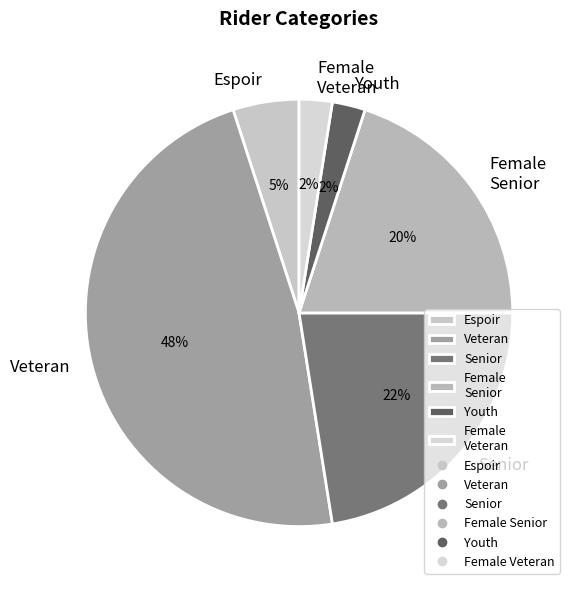

Does any single category account for the majority?

No